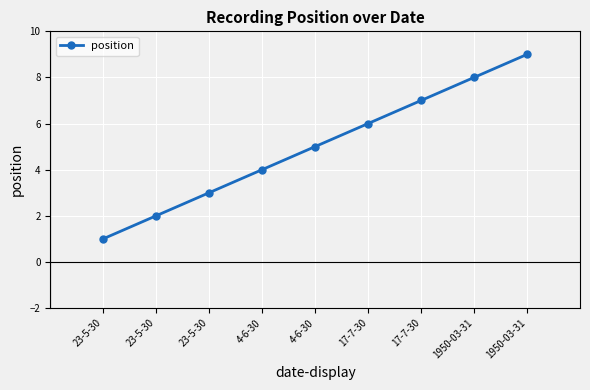

Which category has the highest value across all series?

1950-03-31